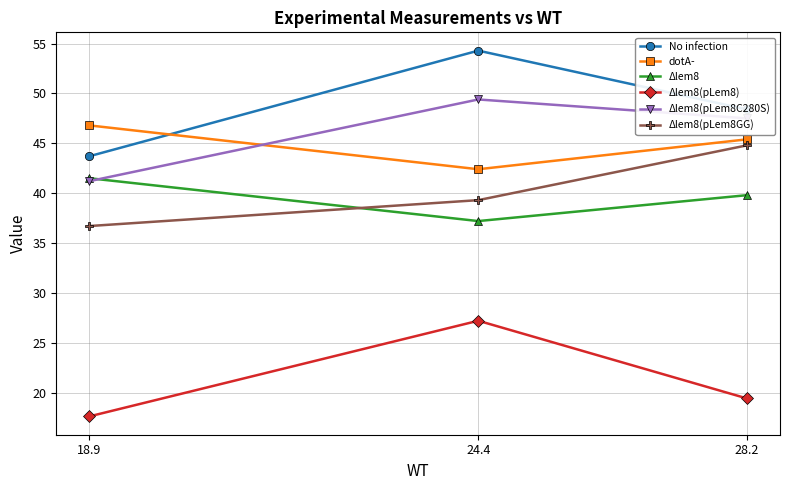

How many data points in dotA- are less than 45?

1